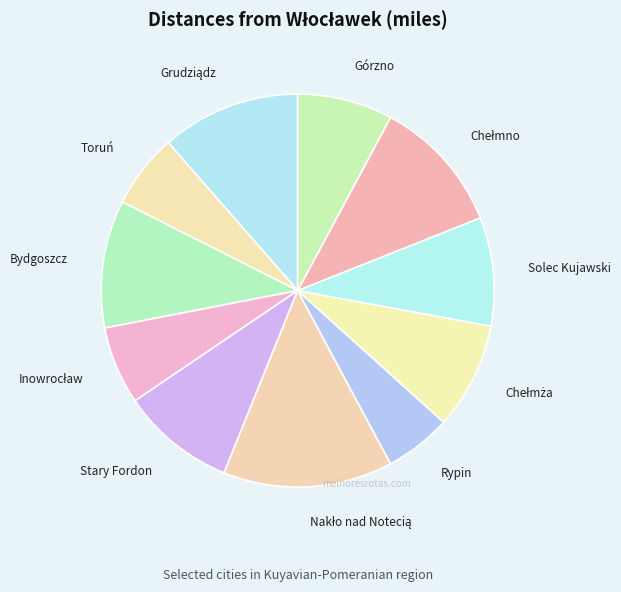

Which slice is the smallest?

Rypin